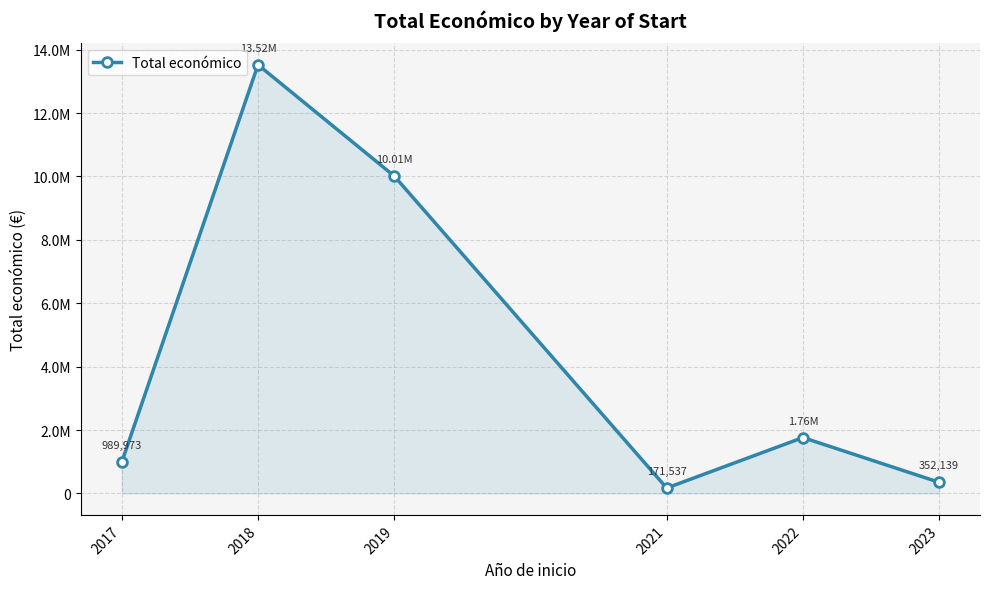

Is this an area chart (filled region under the line)?

Yes